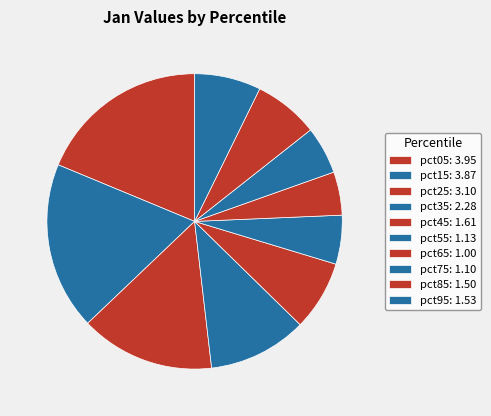

How many segments does this pie chart have?

10